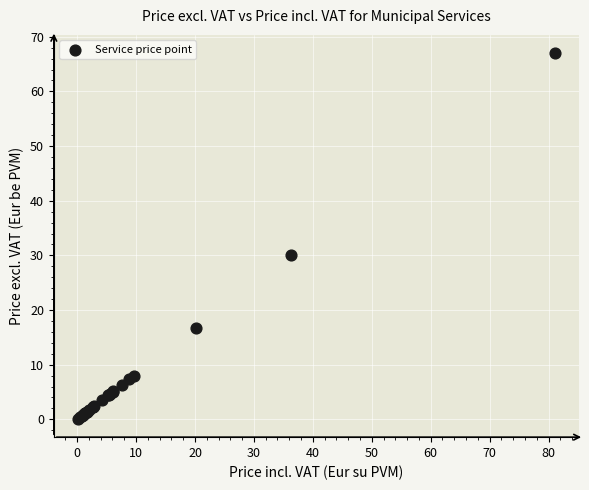

What Y value in the scatter plot is closest to 33?

30.1